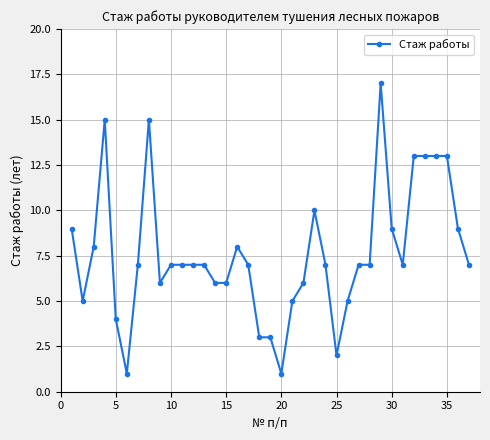

True or false: there are more than 0 points higher than both neighbors.

True